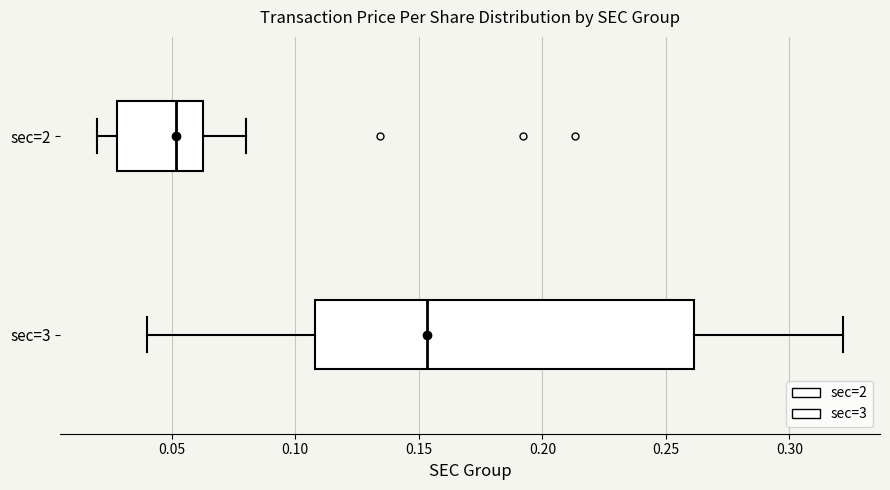

Which box is the widest, from its left edge to its right edge?

sec=3